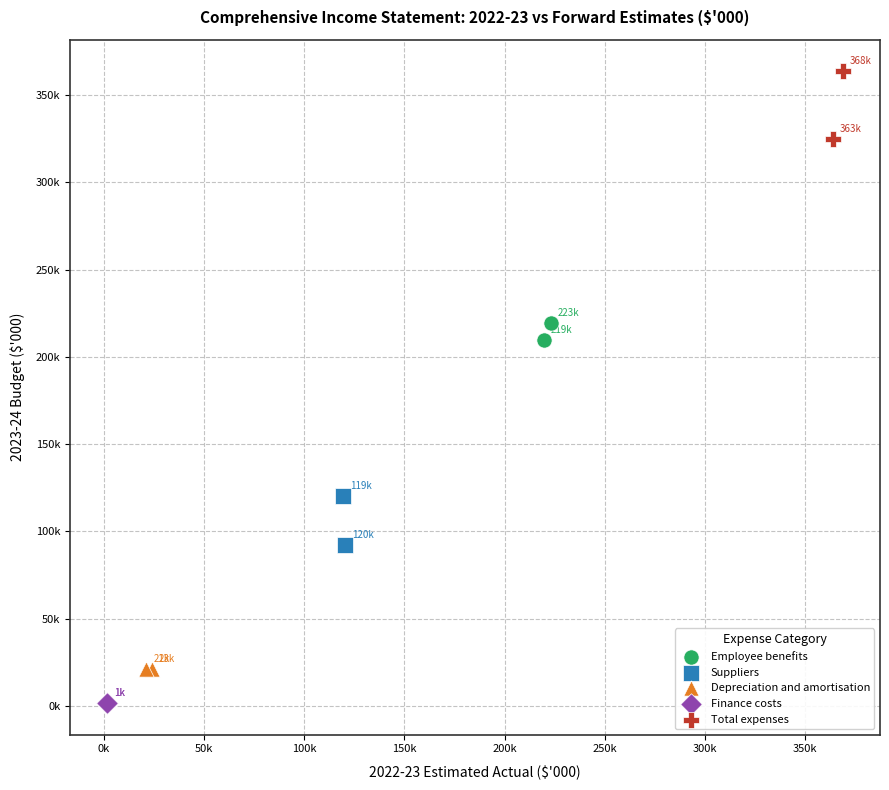

Which series has the largest Y range (max minus min)?

Total expenses